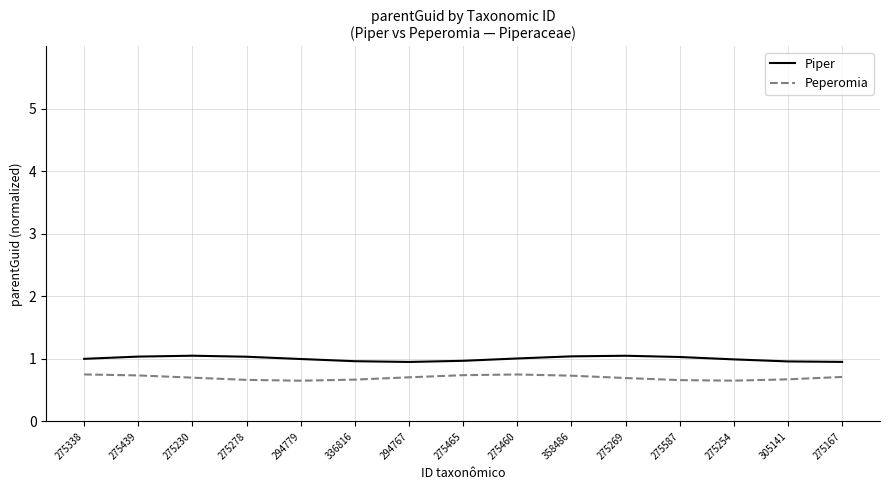

What is the difference between the maximum and minimum values in the Peperomia series?

0.1